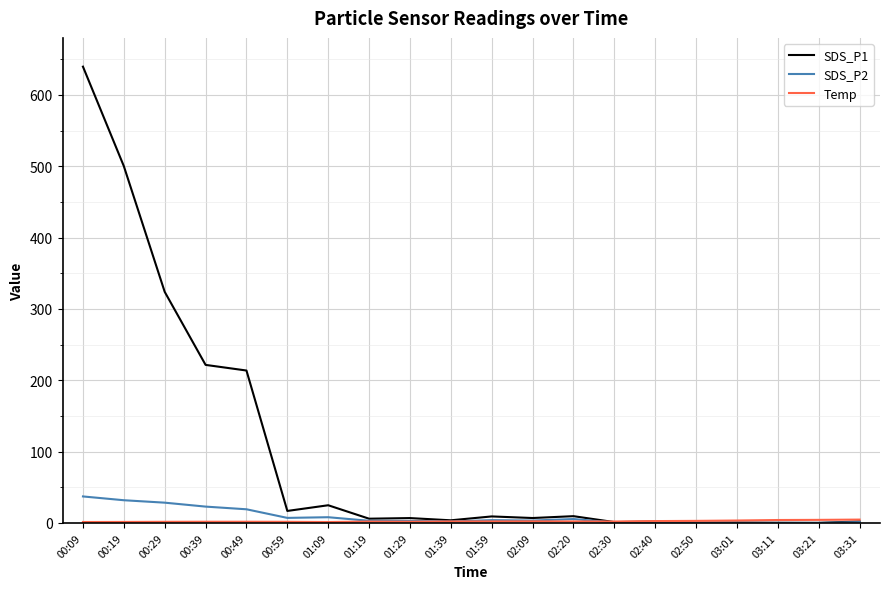

Which series has the largest total across all categories?

SDS_P1